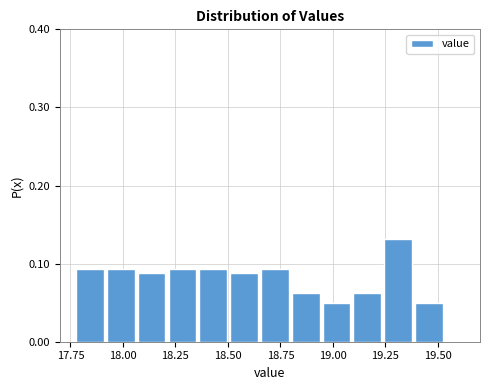

Read against the x-axis, roughly where is the centre of the tallest bar?

19.30